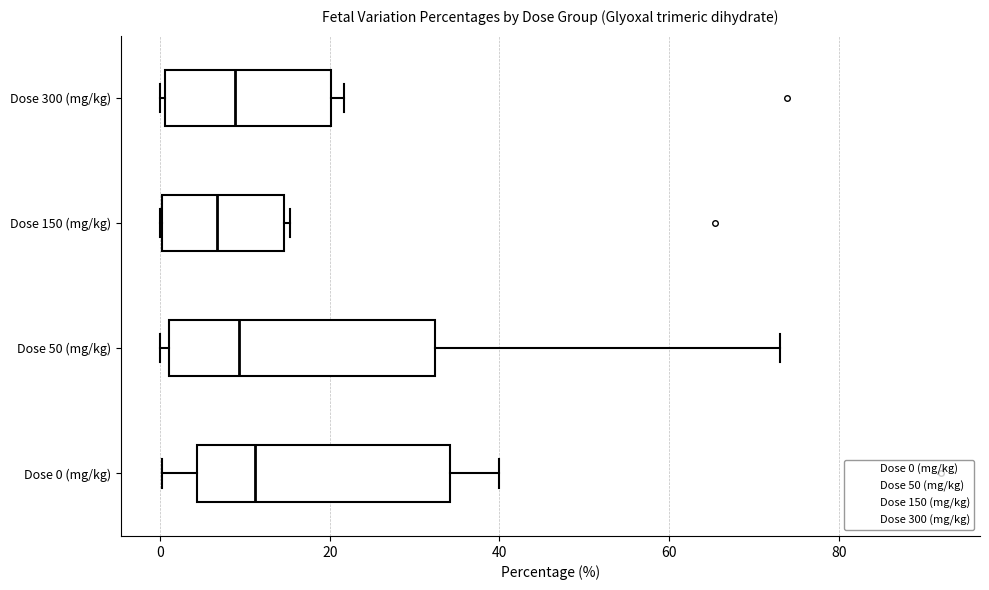

Reading bottom to top, transcribe this box plot: for each box, give where its median line is, the range the box spans, and where its two whiskers end, as read against the x-axis. The values are not printed on the chart, so give them approximately, as read against the axis.

Dose 0 (mg/kg): median 12, box 4 to 34, whiskers 0 to 40
Dose 50 (mg/kg): median 10, box 2 to 32, whiskers 0 to 74
Dose 150 (mg/kg): median 6, box 0 to 14, whiskers 0 to 16
Dose 300 (mg/kg): median 8, box 0 to 20, whiskers 0 to 22